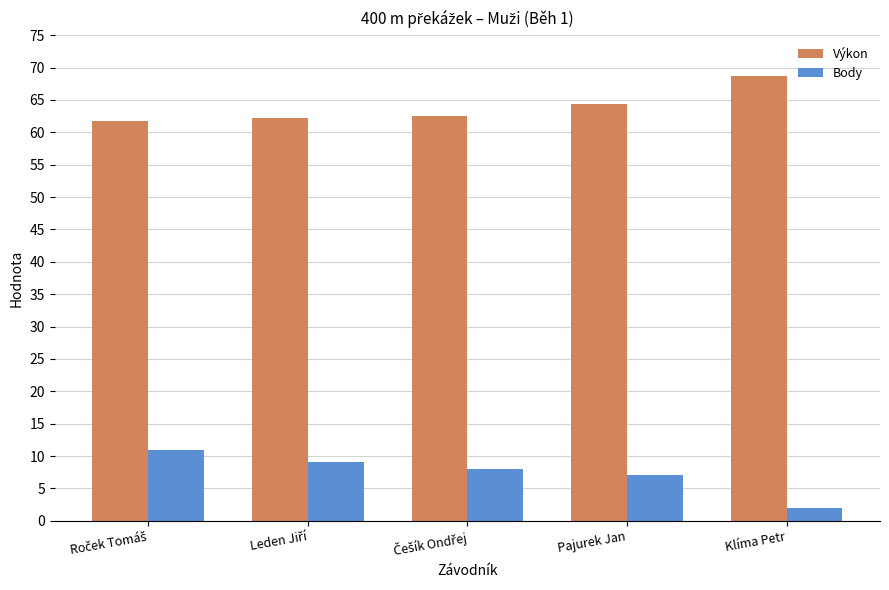

What is the sum of all Body values?

37.0